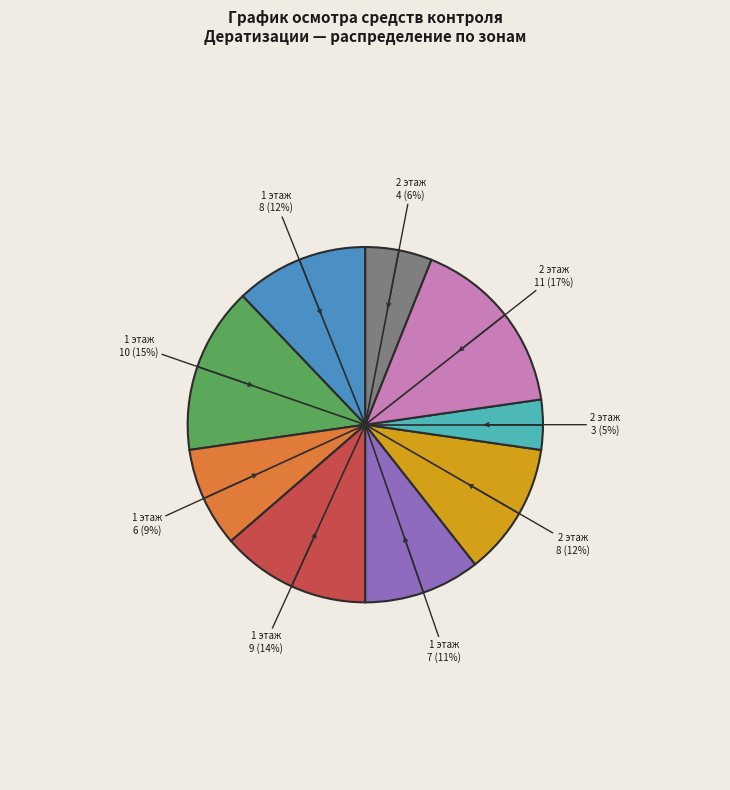

How many slices are in this pie chart?

9